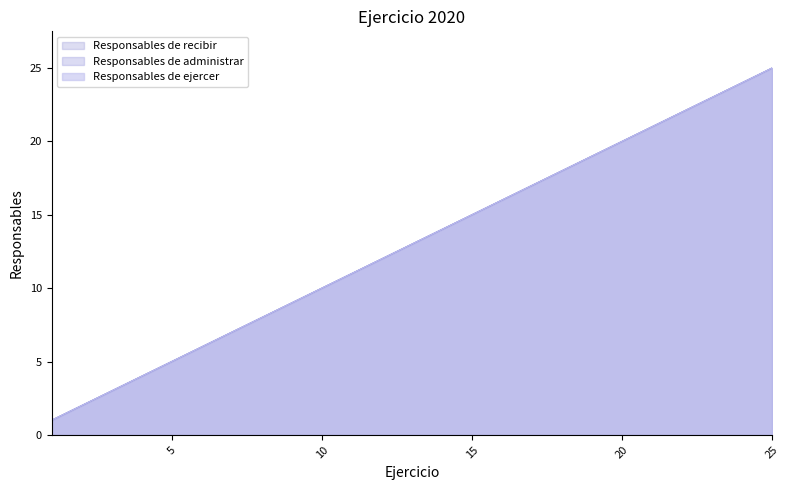

What are all the series names shown in the legend?

Responsables de recibir, Responsables de administrar, Responsables de ejercer